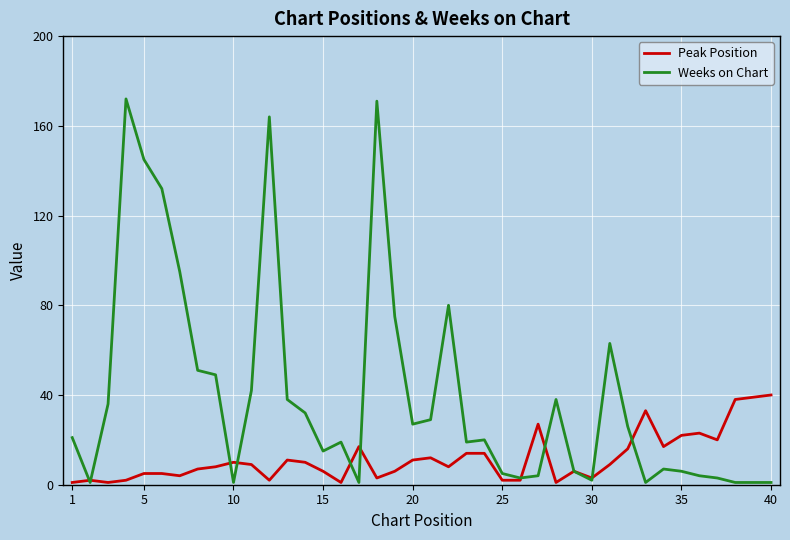

After their last crossing, which series has the higher values: Peak Position or Weeks on Chart?

Peak Position